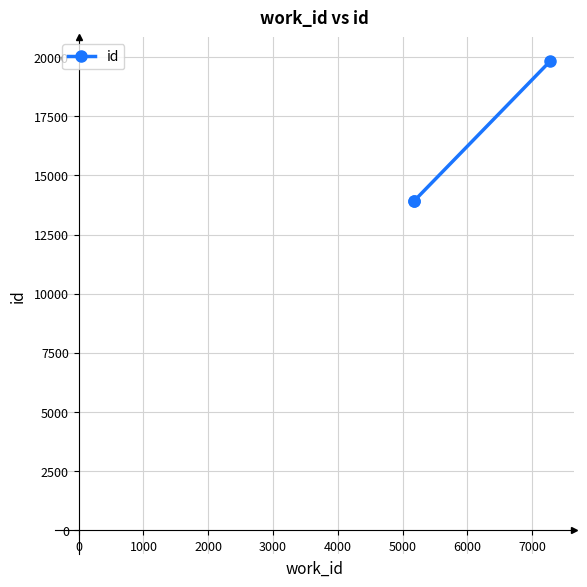

What is the average value?

15879